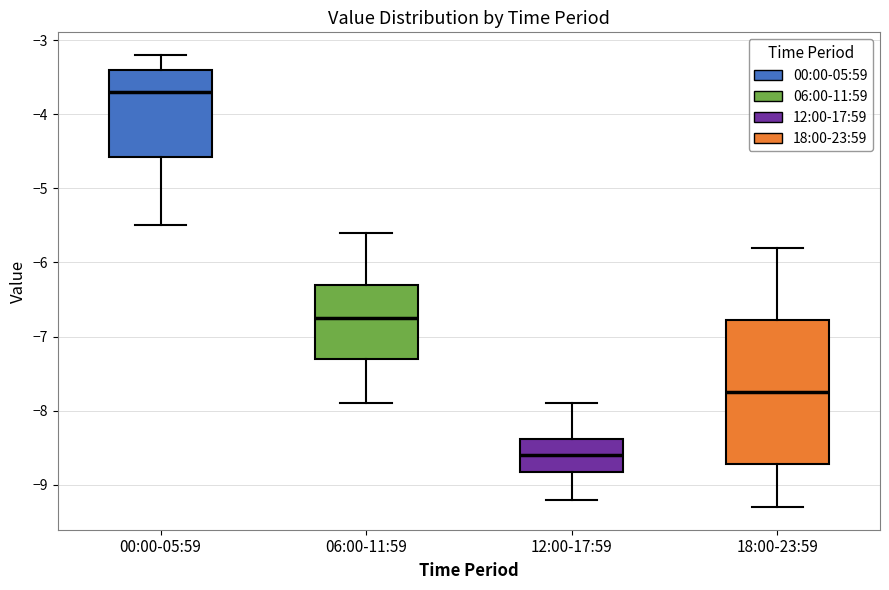

Which box's median line is the lowest?

12:00-17:59